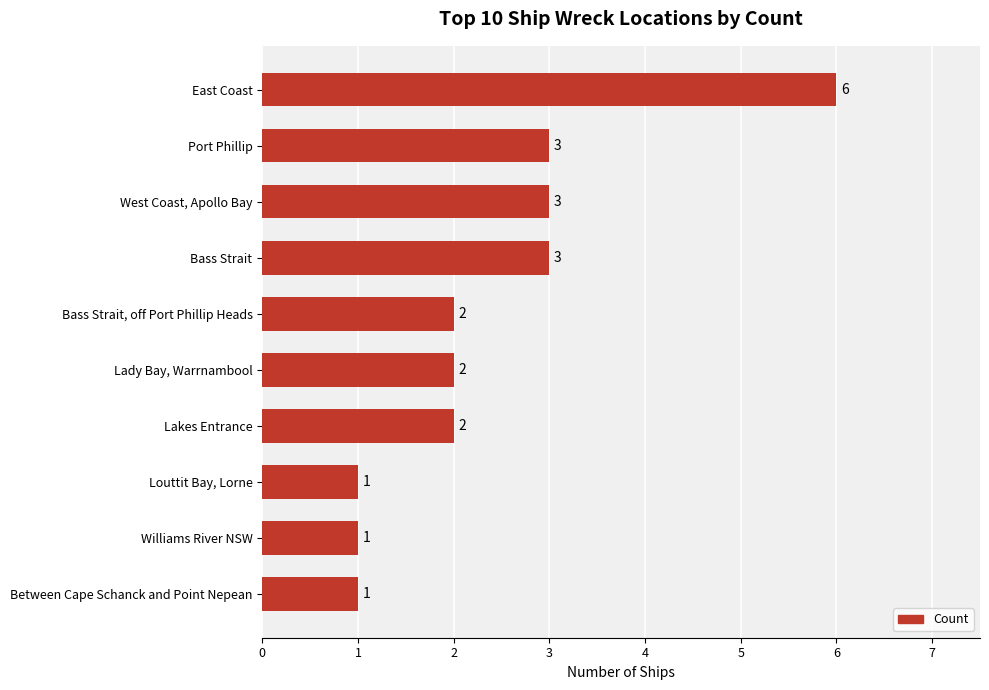

How many bars are there in total?

10